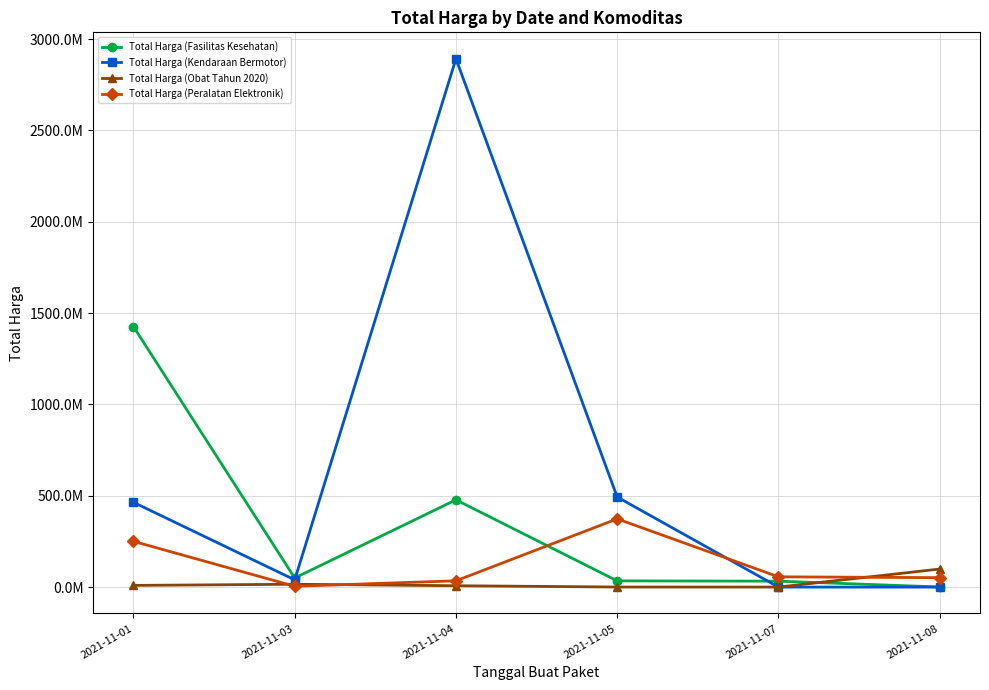

Is this an area chart (filled region under the line)?

No